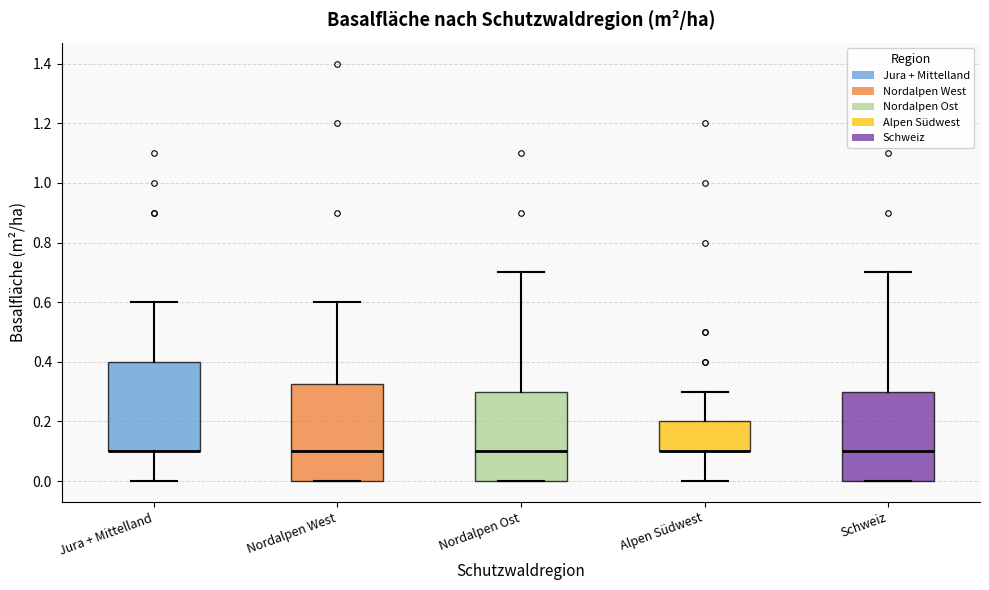

Where is the upper edge of the box for Jura + Mittelland on the y-axis? The values are not printed on the chart, so give them approximately, as read against the axis.

0.40